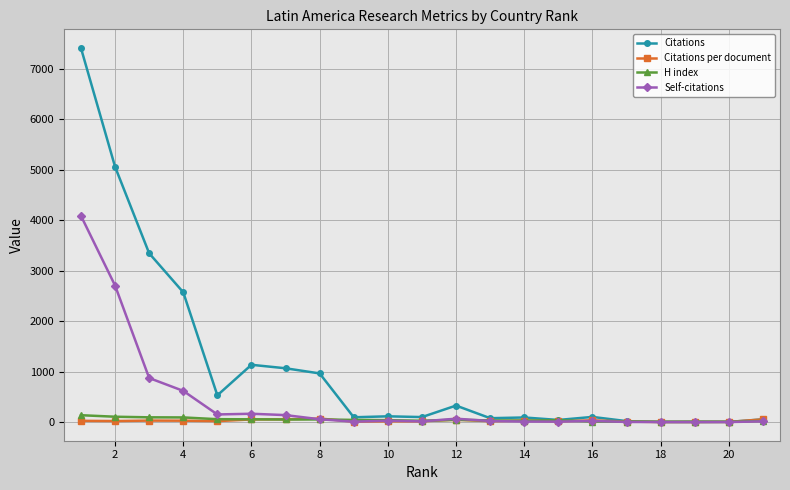

Which series has the widest spread of values?

Citations